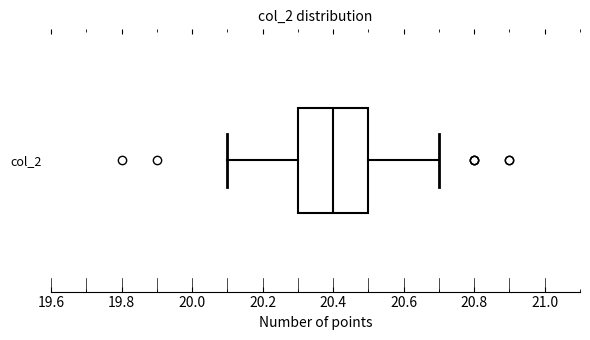

Read this box plot against the x-axis: the position of the median line, the range covered by the box, and the ends of both whiskers. The values are not printed on the chart, so give them approximately, as read against the axis.

median 20.4, box 20.3 to 20.5, whiskers 20.1 to 20.7